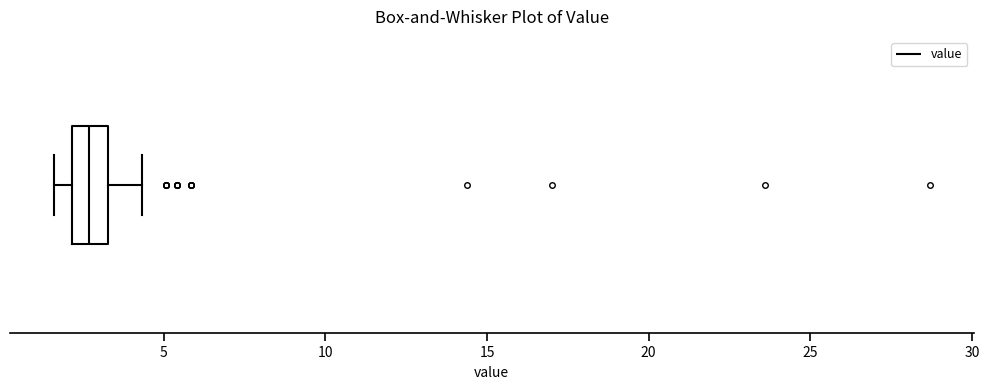

Where does the median line of the box sit on the x-axis? The values are not printed on the chart, so give them approximately, as read against the axis.

2.5